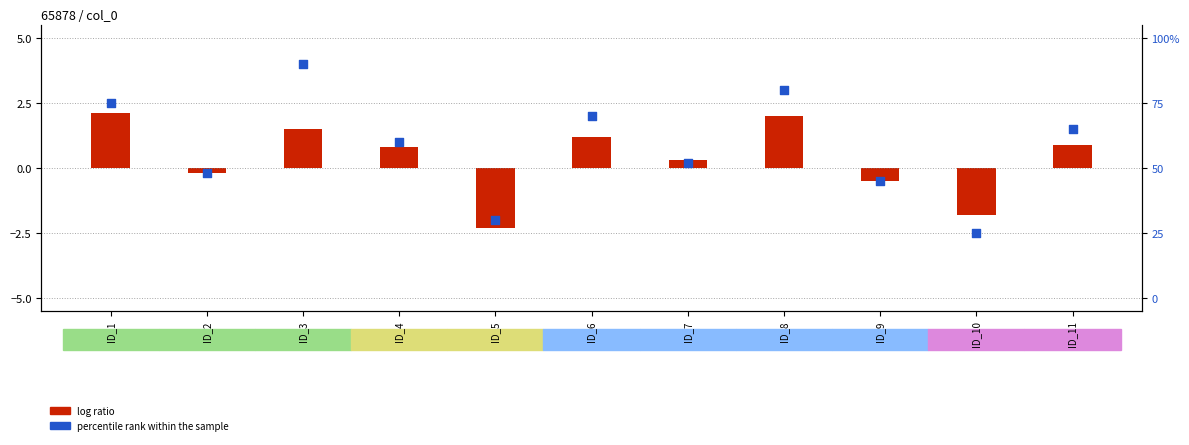

What are all the series names shown in the legend?

log ratio, percentile rank within the sample